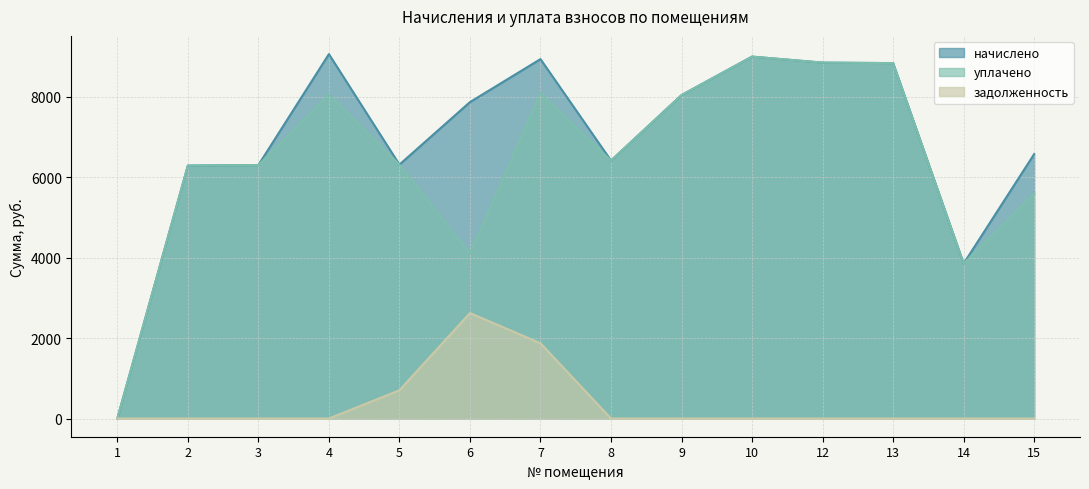

Reading left to right, extract all data points from this chart.

начислено: 0.0	6284.5	6296.9	9054.2	6309.4	7861.9	8930.0	6408.7	8035.7	8992.1	8843.0	8830.6	3850.2	6570.2
уплачено: 0.0	6284.5	6296.9	8048.2	6309.4	4094.4	8084.0	6408.7	8035.7	8992.1	8843.0	8830.6	3850.2	5596.8
задолженность: 0.0	0.0	0.0	0.0	701.0	2620.6	1869.4	0.0	0.0	0.0	0.0	0.0	0.0	0.0